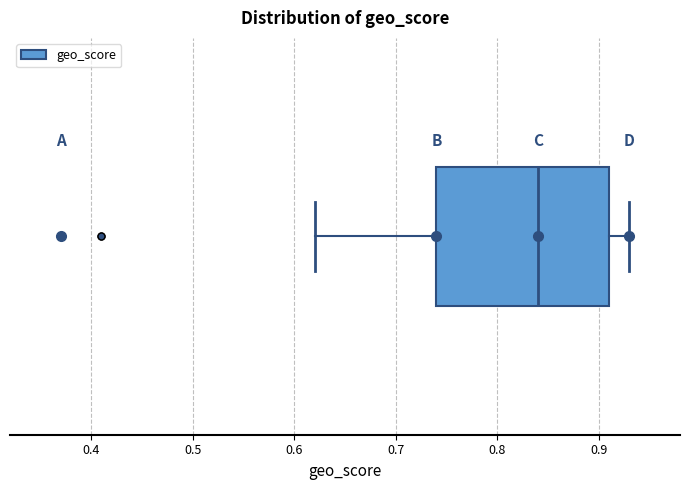

Read this box plot against the x-axis: the position of the median line, the range covered by the box, and the ends of both whiskers. The values are not printed on the chart, so give them approximately, as read against the axis.

median 0.84, box 0.74 to 0.91, whiskers 0.62 to 0.93